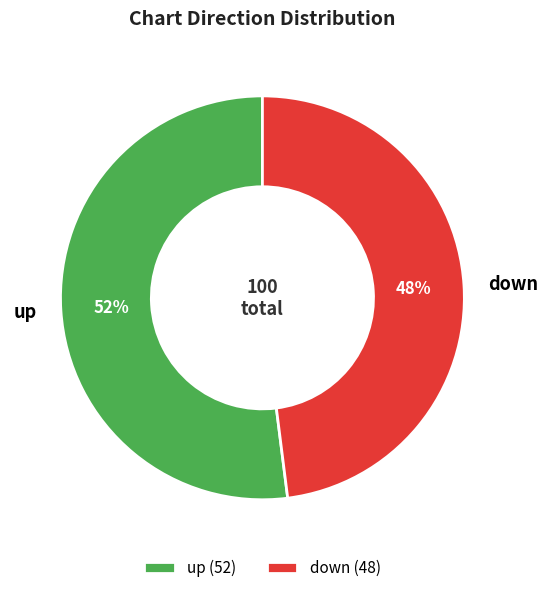

What percentage is the up slice, to the nearest percent?

52%